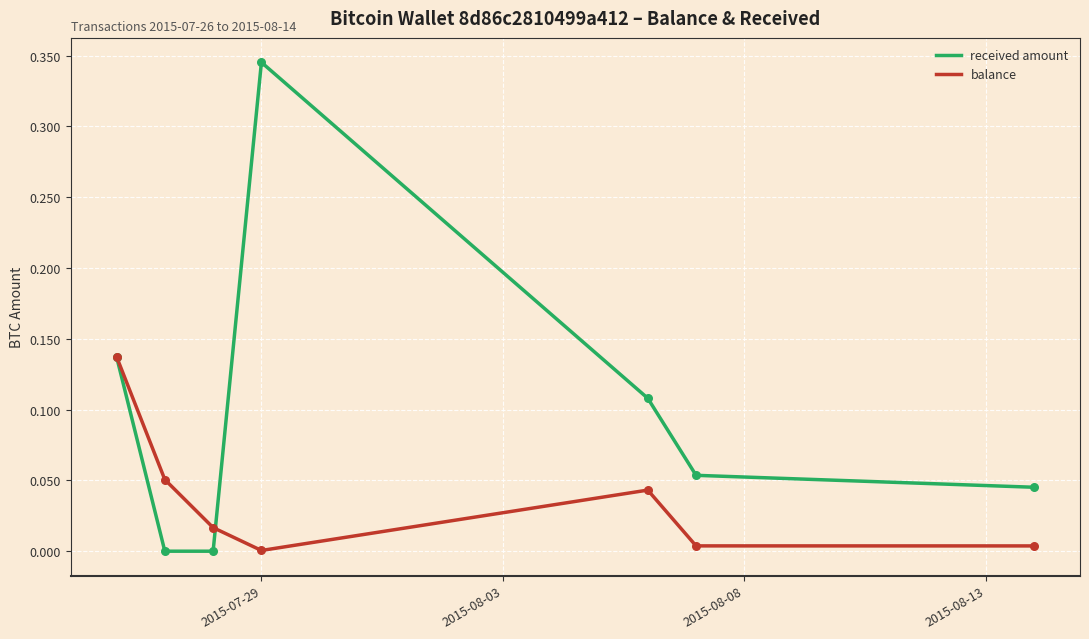

Which series has the widest spread of values?

received amount